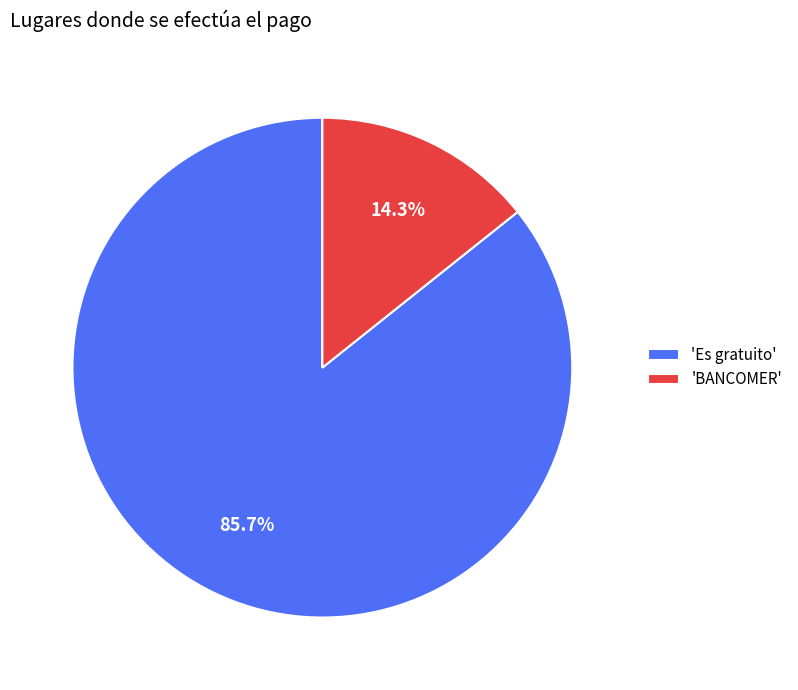

Is there a majority slice in this chart?

Yes